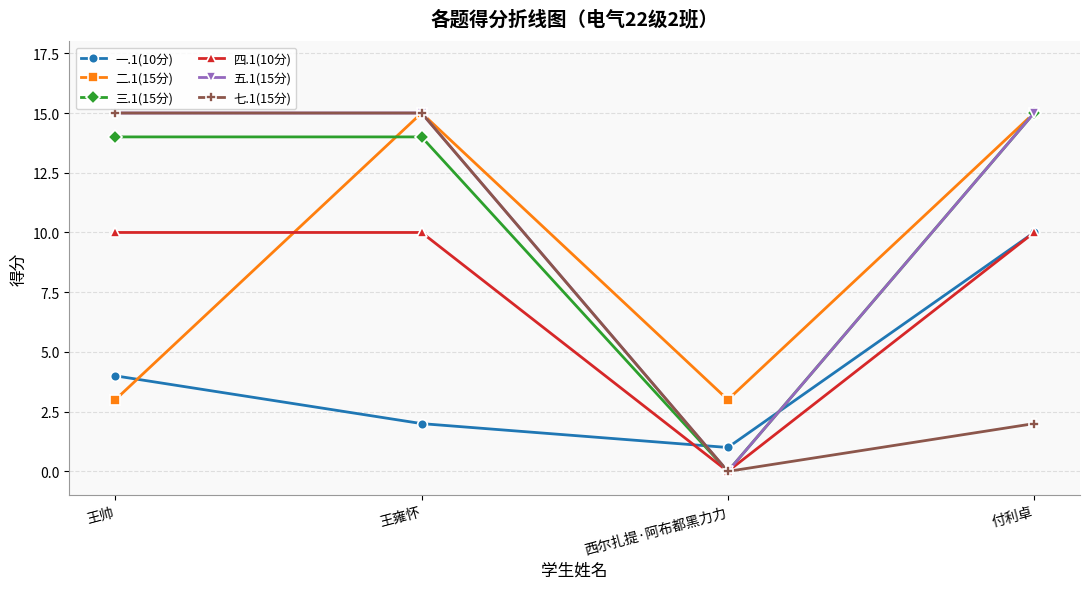

At which category is the sum across all series the highest?

王雍怀